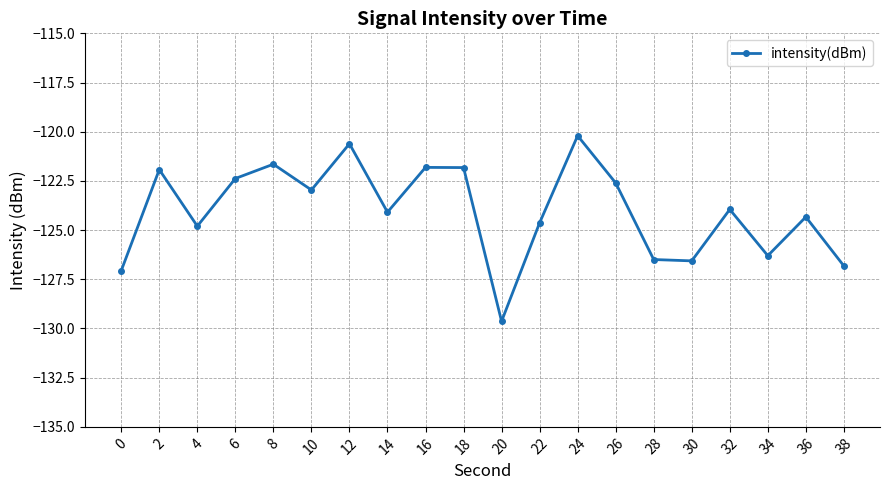

The value at 2 is -121.9. True or false?

True